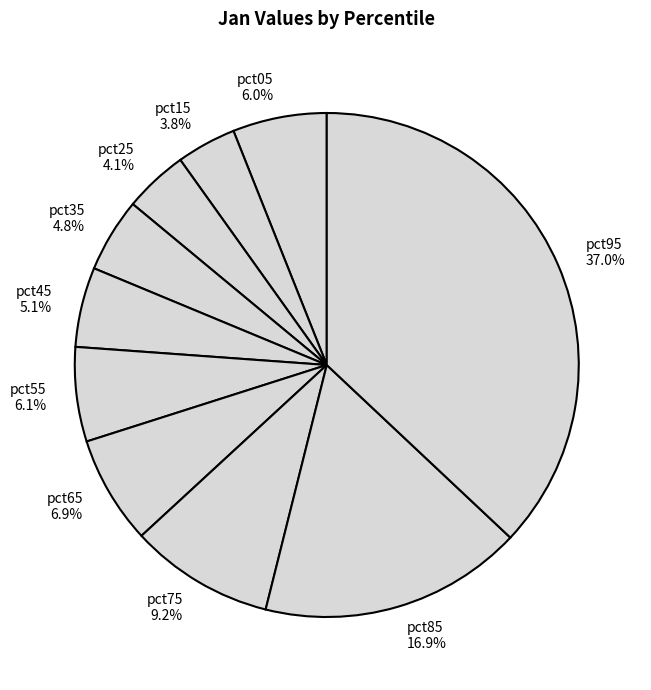

To the nearest percent, what is the combined percentage of pct05 and pct55?

12%